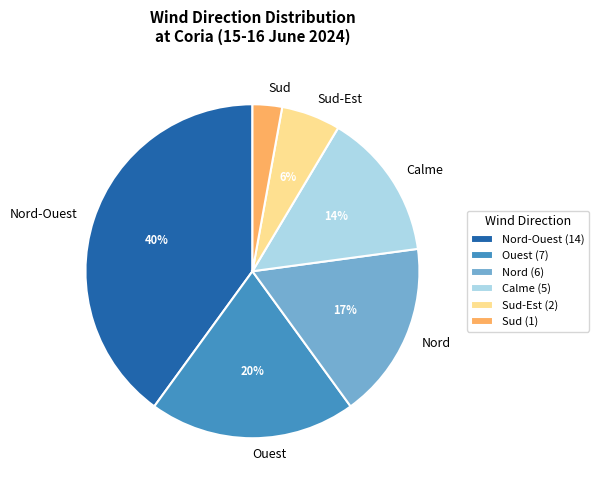

Between Nord-Ouest and Sud, which is larger?

Nord-Ouest